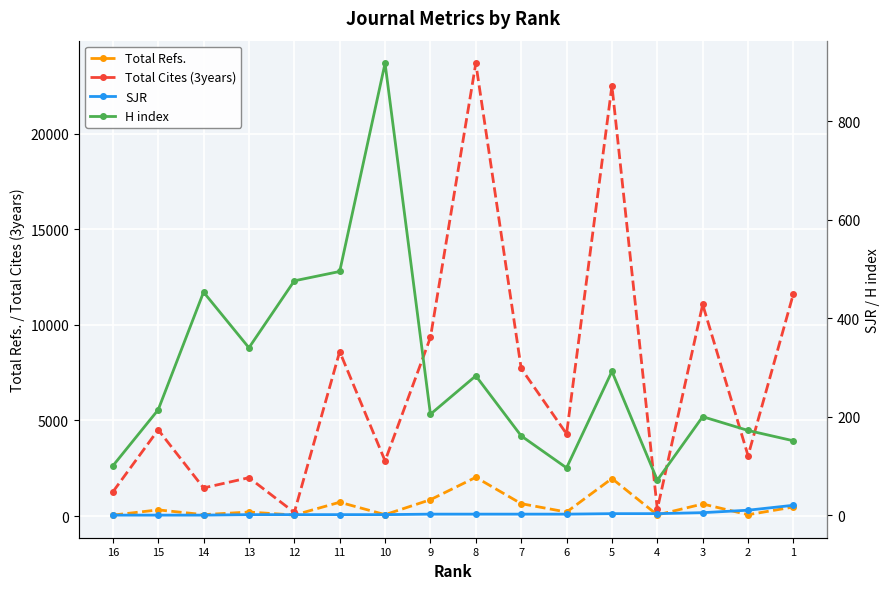

True or false: H index and SJR intersect in this chart.

False